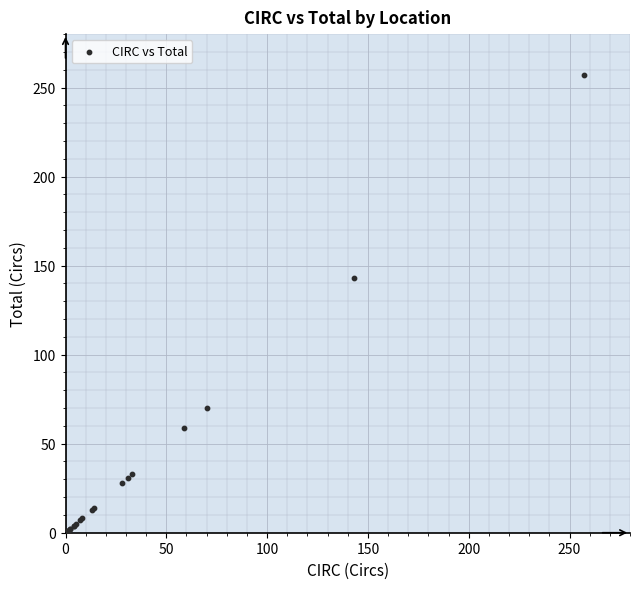

What Y value in the scatter plot is closest to 129?

143